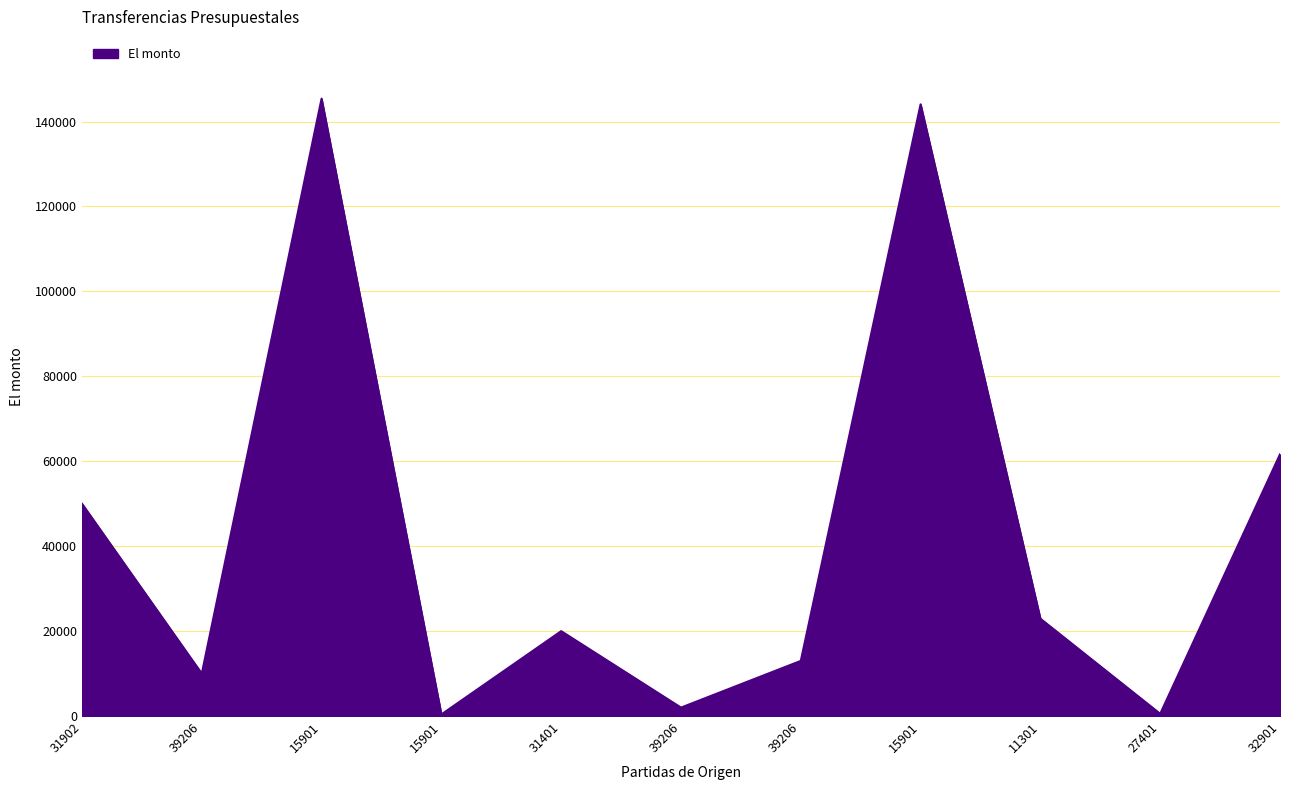

How many lines are shown in the chart?

1